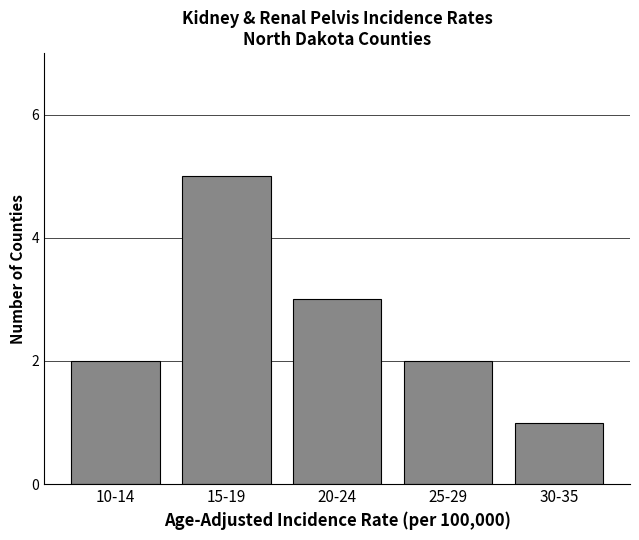

Reading right to left, transcribe all the data shown in this chart.

30-35=1	25-29=2	20-24=3	15-19=5	10-14=2